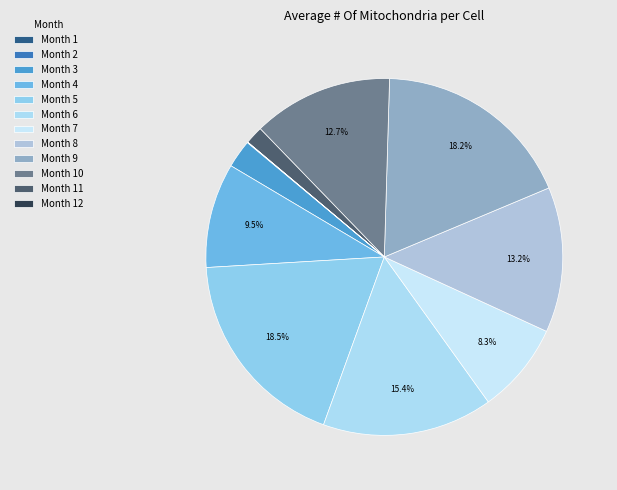

Which category has the biggest portion of the pie?

5